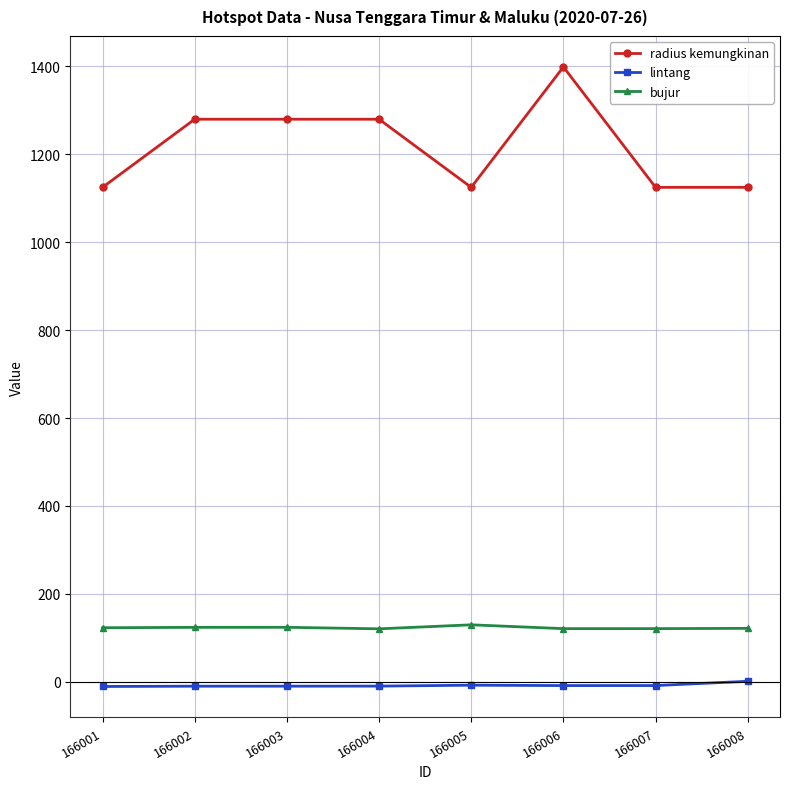

What is the sum of all bujur values?

983.6